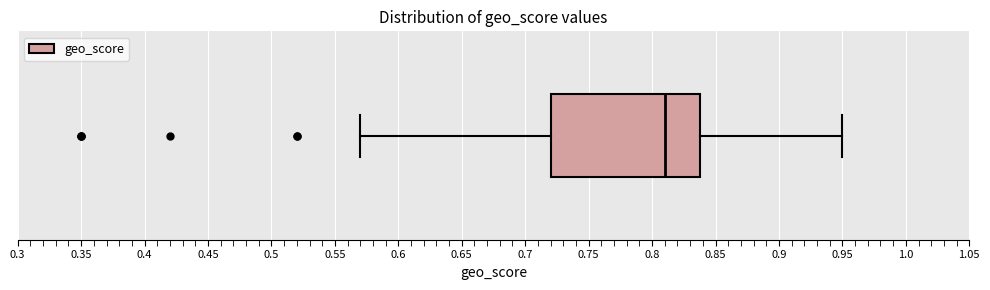

Read this box plot against the x-axis: the position of the median line, the range covered by the box, and the ends of both whiskers. The values are not printed on the chart, so give them approximately, as read against the axis.

median 0.81, box 0.72 to 0.84, whiskers 0.57 to 0.95